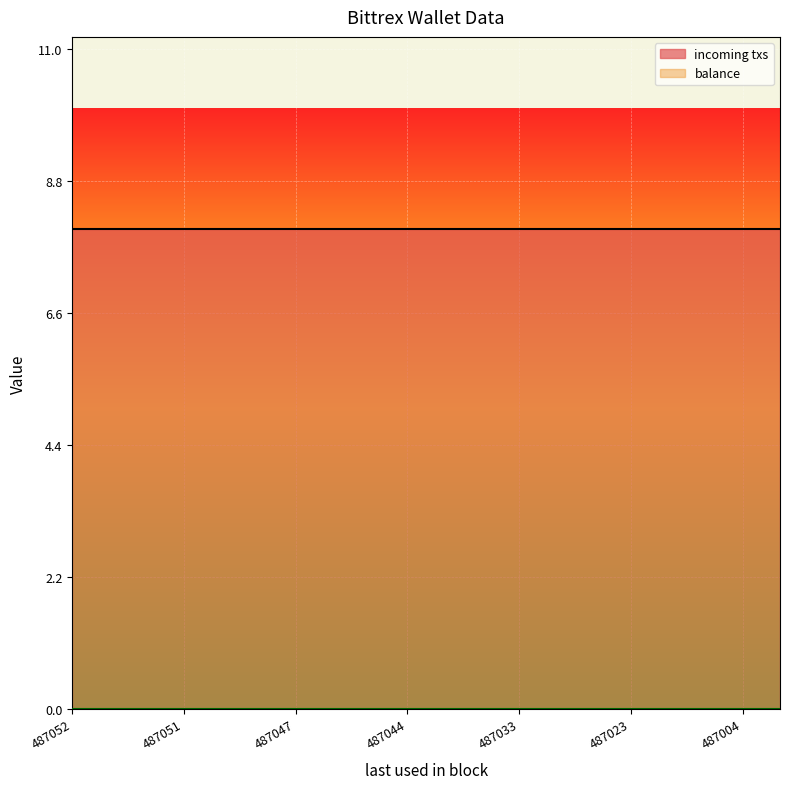

Which label corresponds to the smallest value in the chart?

487052